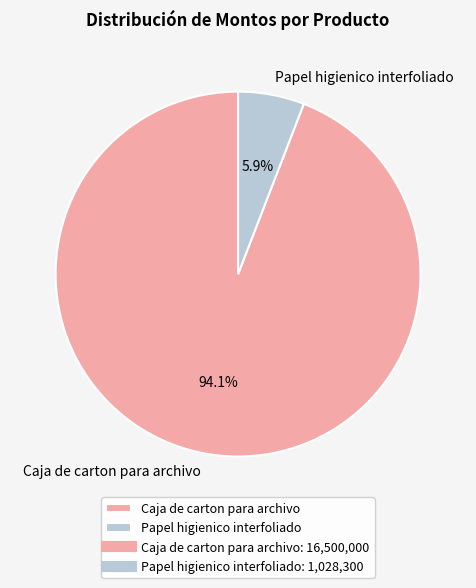

How many slices are in this pie chart?

2